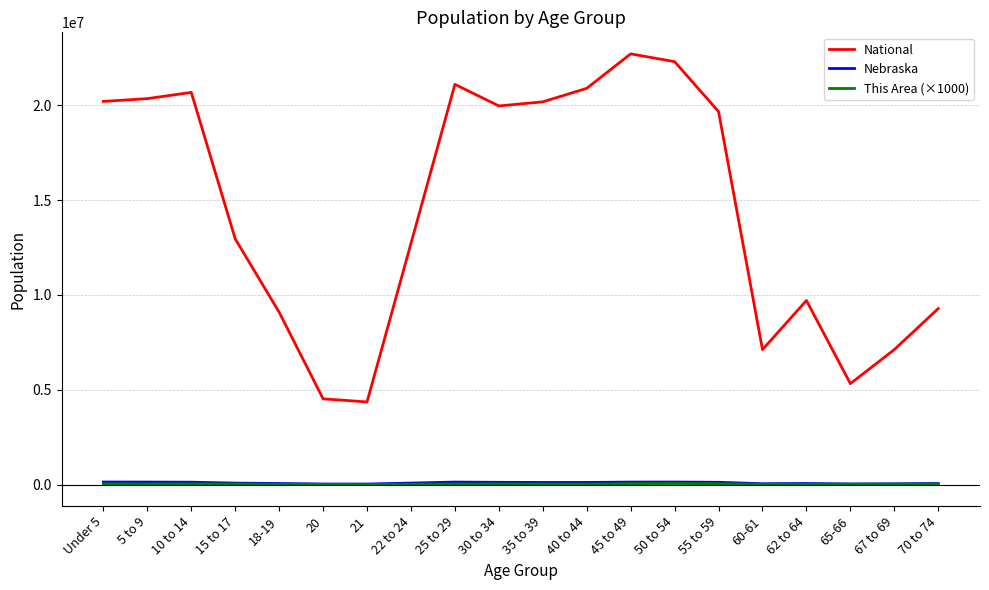

Is the value of National at 50 to 54 greater than the value of This Area (×1000) at 22 to 24?

Yes